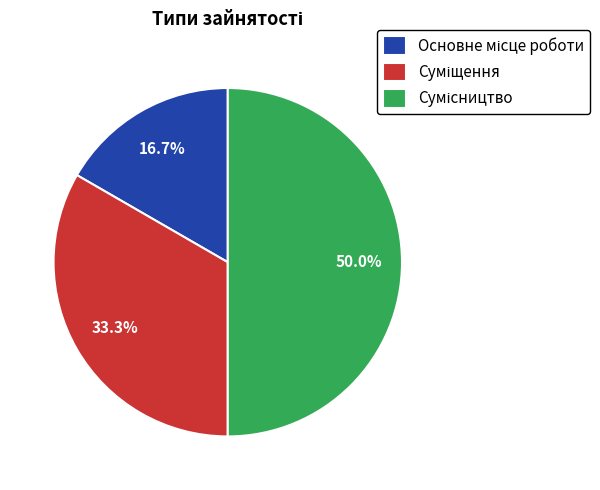

To the nearest percent, what percentage of the pie is Суміщення?

33%